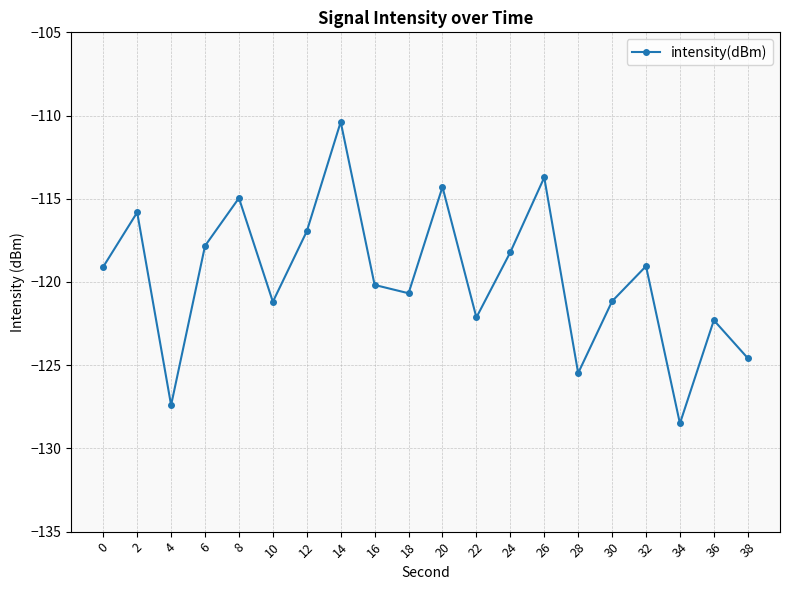

What is the change in value from 34 to 38?

+3.9